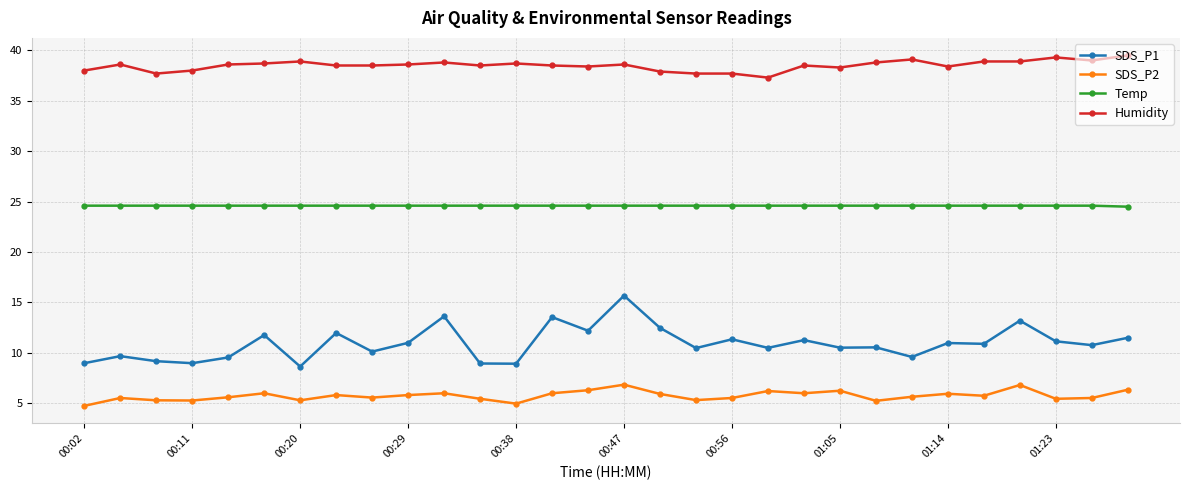

True or false: SDS_P2 and SDS_P1 cross at least once.

False